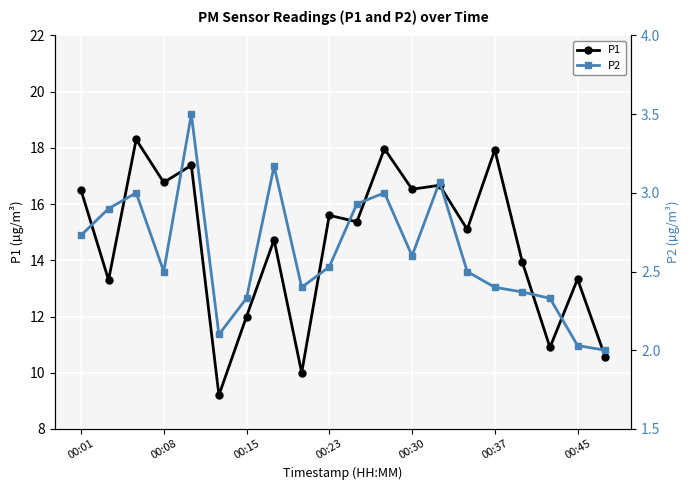

True or false: P2 and P1 intersect in this chart.

False